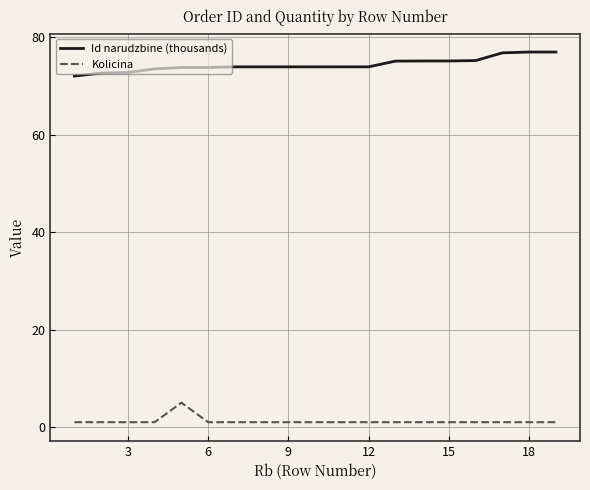

Which series has the largest total across all categories?

Id narudzbine (thousands)